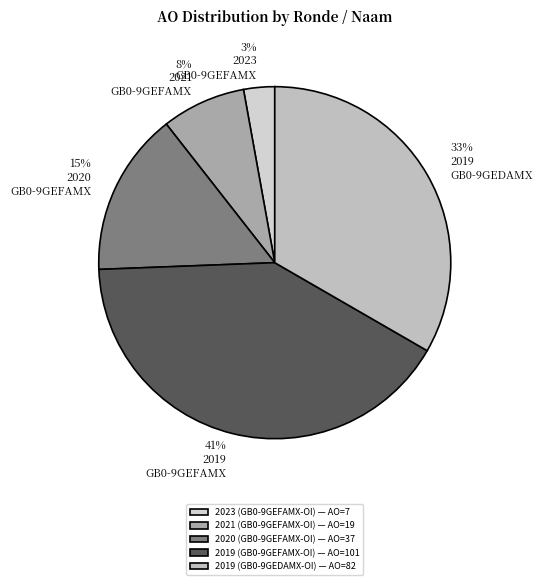

Does 2019 (GB0-9GEDAMX-OI) account for over 50% of the chart?

No